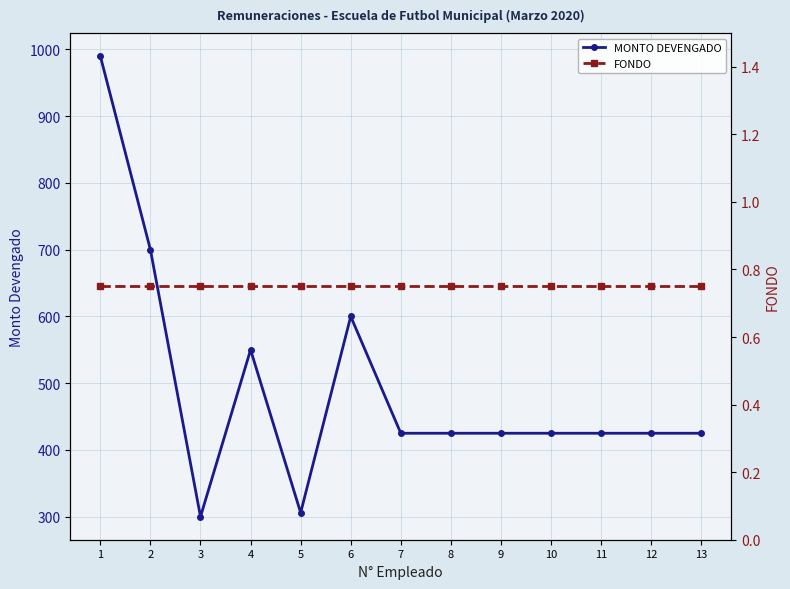

What is the smallest value displayed?

0.8